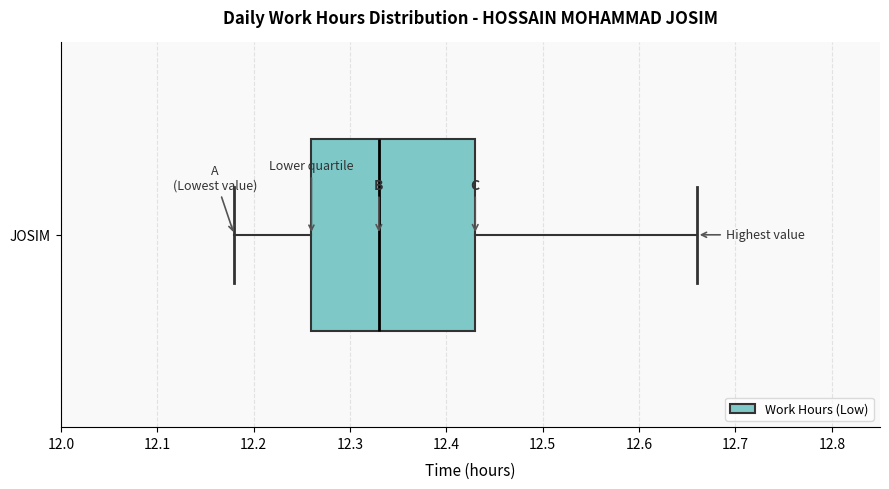

Where is the right edge of the box for JOSIM on the x-axis? The values are not printed on the chart, so give them approximately, as read against the axis.

12.43